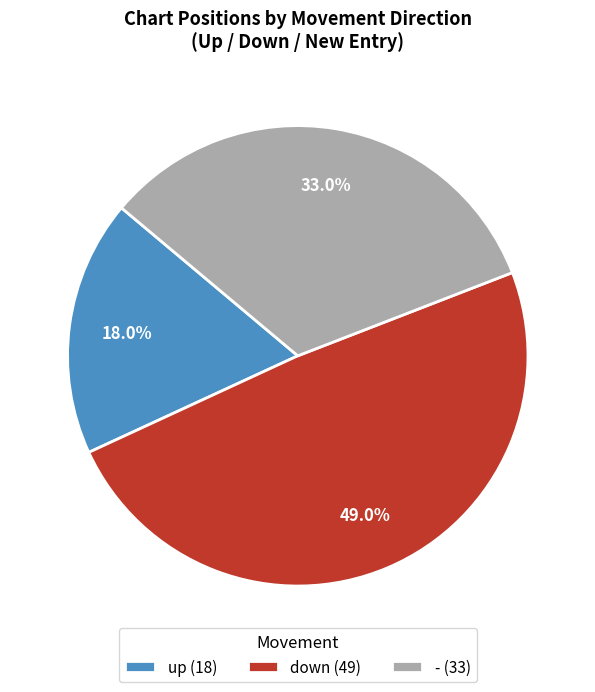

Which has a higher value, down (49) or - (33)?

down (49)